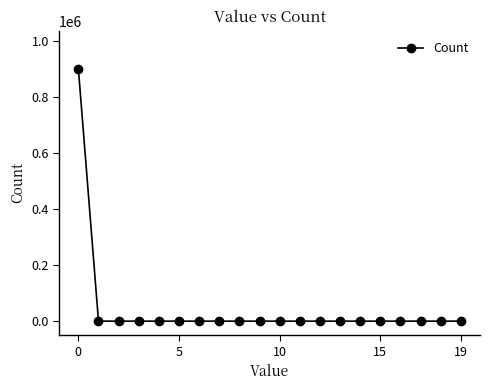

What is the greatest value displayed?

902256